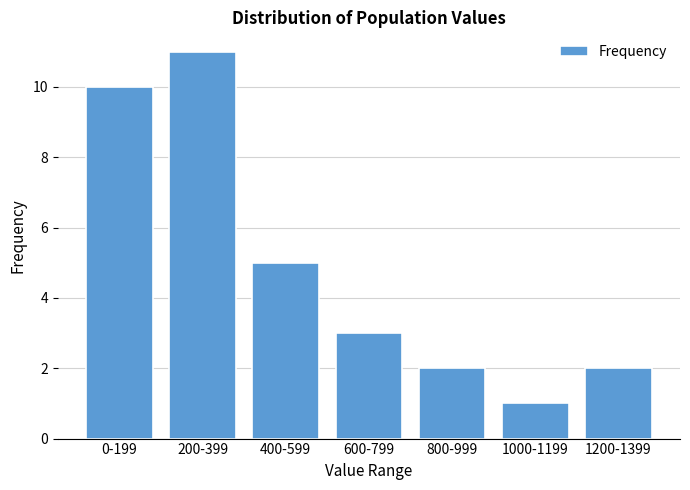

Reading left to right, list all the values displayed in this chart.

0-199=10	200-399=11	400-599=5	600-799=3	800-999=2	1000-1199=1	1200-1399=2